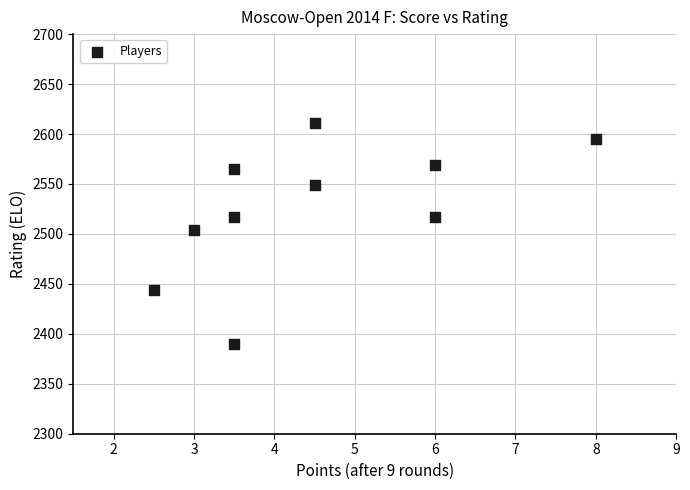

What is the range of Y values (max minus min)?

221